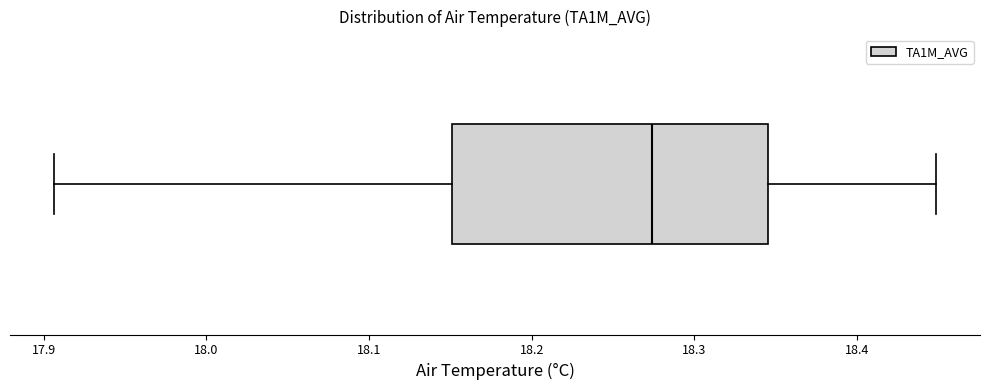

Where does the right whisker of the box end on the x-axis? The values are not printed on the chart, so give them approximately, as read against the axis.

18.45